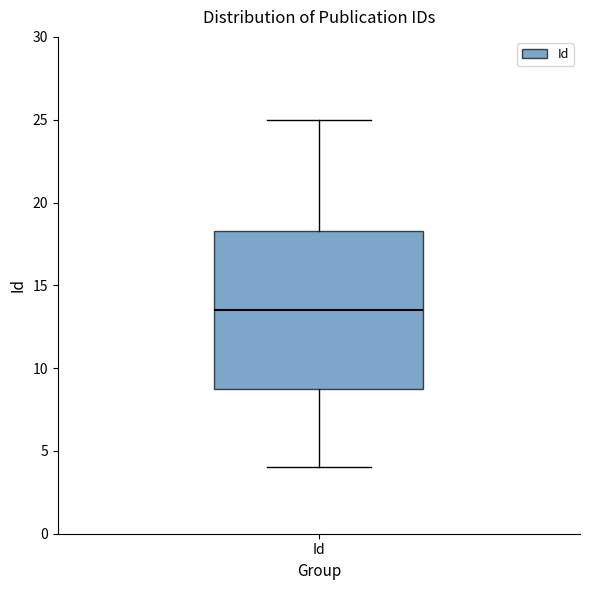

Transcribe this box plot: give where the median line is, the range the box spans, and where the two whiskers end, as read against the y-axis. The values are not printed on the chart, so give them approximately, as read against the axis.

median 13.5, box 9.0 to 18.5, whiskers 4.0 to 25.0